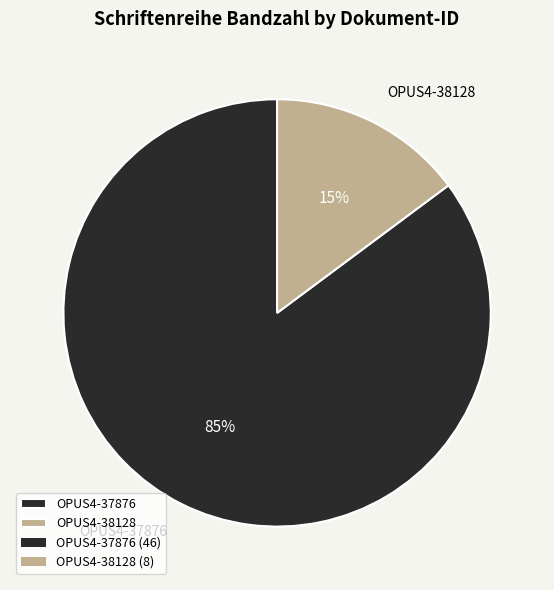

To the nearest percent, what is the difference between the OPUS4-37876 and OPUS4-38128 slice percentages?

70%